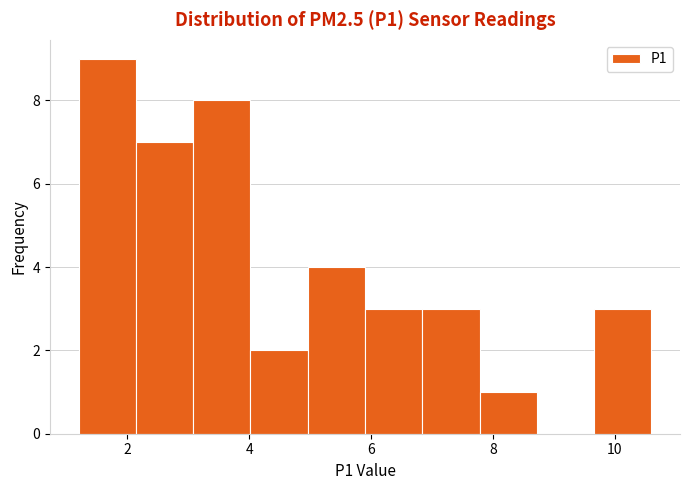

Reading left to right, list every bar in this chart as the range it spans on the x-axis followed by its height. Neither the bar edges nor the heights are printed on the chart, so give them approximately, as read against the axes.

1.20 to 2.14: 9
2.14 to 3.08: 7
3.08 to 4.02: 8
4.02 to 4.96: 2
4.96 to 5.90: 4
5.90 to 6.84: 3
6.84 to 7.78: 3
7.78 to 8.72: 1
8.72 to 9.66: 0
9.66 to 10.60: 3